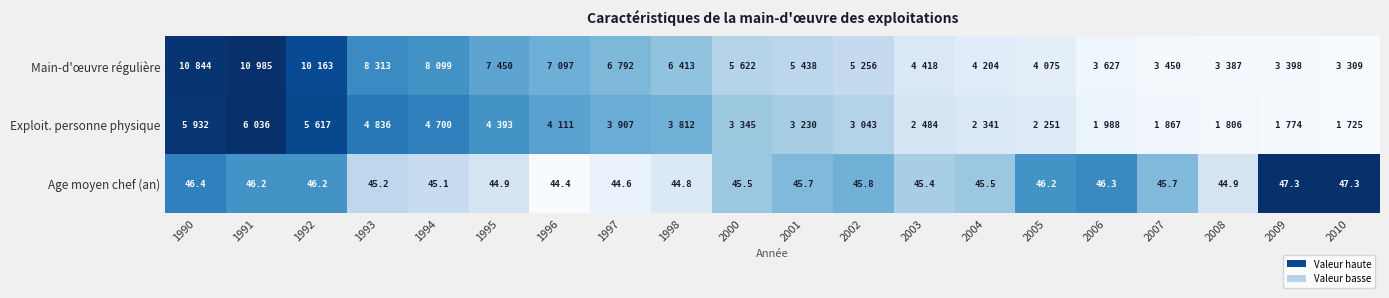

Count the number of categories in the chart.

20